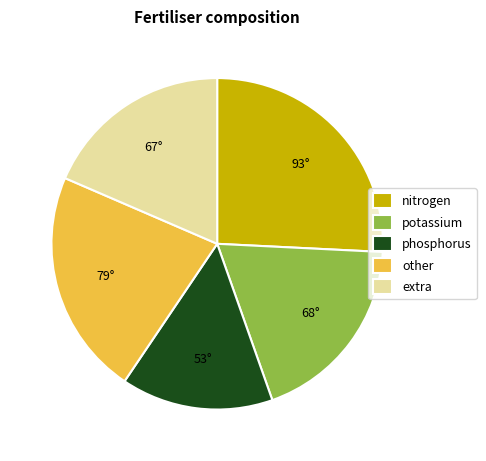

Approximately how many times larger is the value at phosphorus compared to extra?

0.8